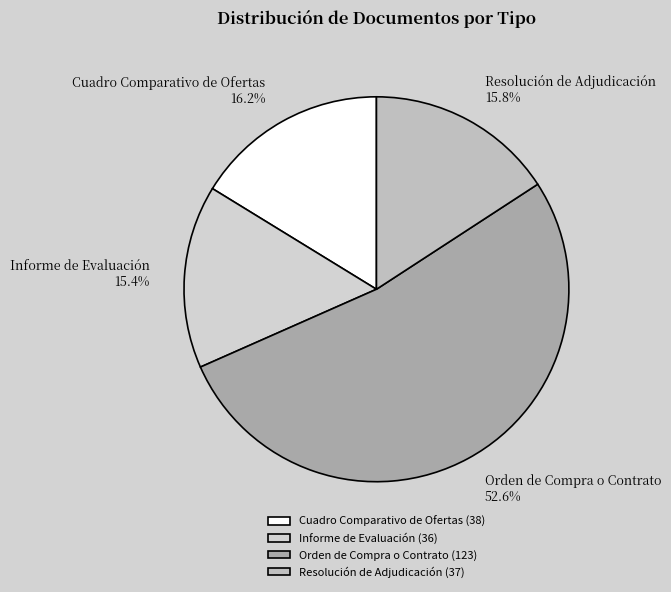

Approximately how many times larger is the value at Resolución de Adjudicación compared to Orden de Compra o Contrato?

0.3